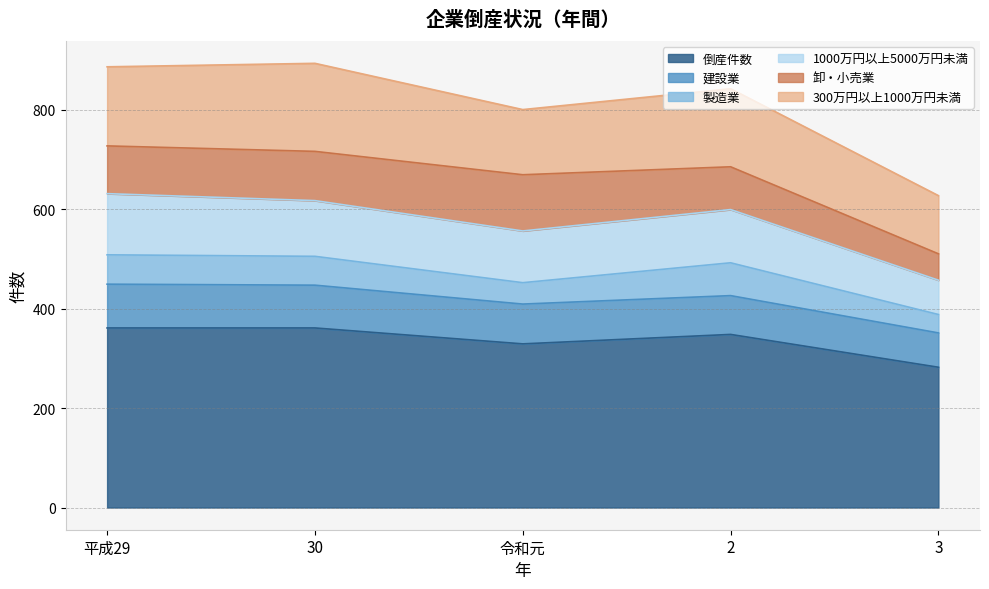

True or false: 製造業 and 倒産件数 cross at least once.

False